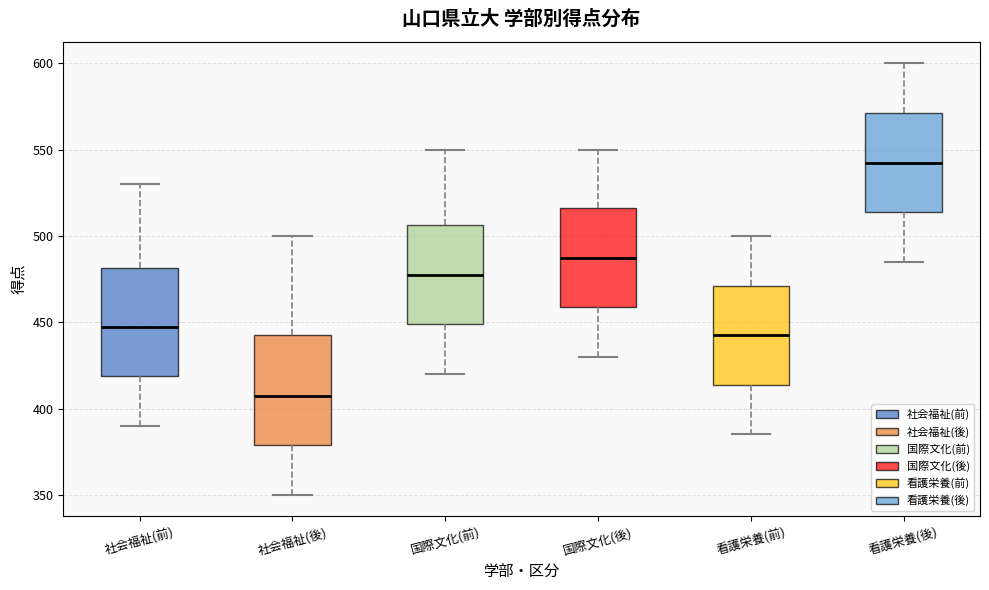

Where does the lower whisker of the box for 社会福祉(後) end on the y-axis? The values are not printed on the chart, so give them approximately, as read against the axis.

350